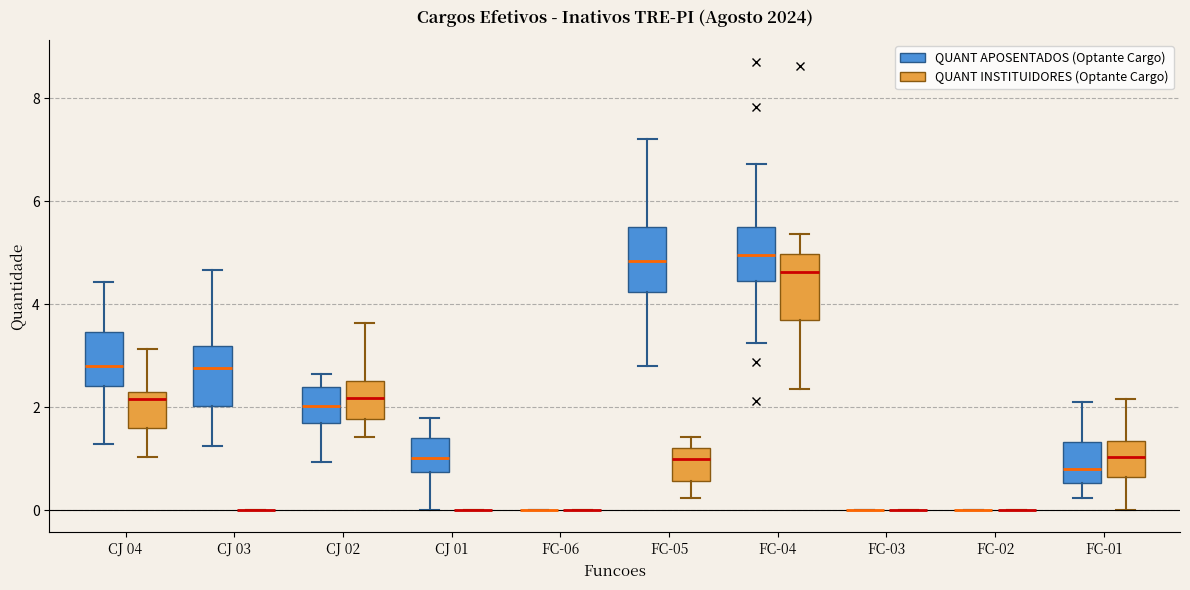

Reading left to right, transcribe this box plot: for each box, give where its median line is, the range the box spans, and where its two whiskers end, as read against the y-axis. The values are not printed on the chart, so give them approximately, as read against the axis.

CJ 04 (QUANT APOSENTADOS (Optante Cargo)): median 2.8, box 2.4 to 3.4, whiskers 1.2 to 4.4
CJ 04 (QUANT INSTITUIDORES (Optante Cargo)): median 2.2 (just below the box's upper edge), box 1.6 to 2.2, whiskers 1.0 to 3.2
CJ 03 (QUANT APOSENTADOS (Optante Cargo)): median 2.8, box 2.0 to 3.2, whiskers 1.2 to 4.6
CJ 03 (QUANT INSTITUIDORES (Optante Cargo)): box collapsed to a line at 0.0, whiskers 0.0 to 0.0
CJ 02 (QUANT APOSENTADOS (Optante Cargo)): median 2.0, box 1.6 to 2.4, whiskers 1.0 to 2.6
CJ 02 (QUANT INSTITUIDORES (Optante Cargo)): median 2.2, box 1.8 to 2.6, whiskers 1.4 to 3.6
CJ 01 (QUANT APOSENTADOS (Optante Cargo)): median 1.0, box 0.8 to 1.4, whiskers 0.0 to 1.8
CJ 01 (QUANT INSTITUIDORES (Optante Cargo)): box collapsed to a line at 0.0, whiskers 0.0 to 0.0
FC-06 (QUANT APOSENTADOS (Optante Cargo)): box collapsed to a line at 0.0, whiskers 0.0 to 0.0
FC-06 (QUANT INSTITUIDORES (Optante Cargo)): box collapsed to a line at 0.0, whiskers 0.0 to 0.0
FC-05 (QUANT APOSENTADOS (Optante Cargo)): median 4.8, box 4.2 to 5.6, whiskers 2.8 to 7.2
FC-05 (QUANT INSTITUIDORES (Optante Cargo)): median 1.0, box 0.6 to 1.2, whiskers 0.2 to 1.4
FC-04 (QUANT APOSENTADOS (Optante Cargo)): median 5.0, box 4.4 to 5.4, whiskers 3.2 to 6.8
FC-04 (QUANT INSTITUIDORES (Optante Cargo)): median 4.6, box 3.6 to 5.0, whiskers 2.4 to 5.4
FC-03 (QUANT APOSENTADOS (Optante Cargo)): box collapsed to a line at 0.0, whiskers 0.0 to 0.0
FC-03 (QUANT INSTITUIDORES (Optante Cargo)): box collapsed to a line at 0.0, whiskers 0.0 to 0.0
FC-02 (QUANT APOSENTADOS (Optante Cargo)): box collapsed to a line at 0.0, whiskers 0.0 to 0.0
FC-02 (QUANT INSTITUIDORES (Optante Cargo)): box collapsed to a line at 0.0, whiskers 0.0 to 0.0
FC-01 (QUANT APOSENTADOS (Optante Cargo)): median 0.8, box 0.6 to 1.4, whiskers 0.2 to 2.0
FC-01 (QUANT INSTITUIDORES (Optante Cargo)): median 1.0, box 0.6 to 1.4, whiskers 0.0 to 2.2